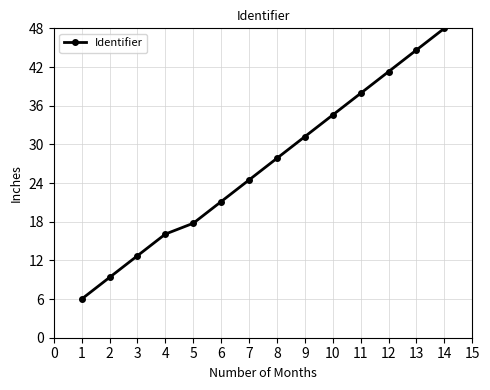

How many values are below 27?

7